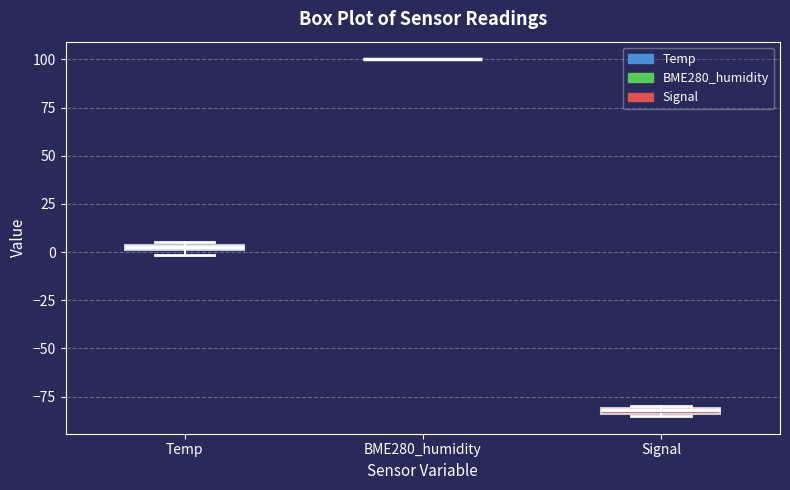

Where is the lower edge of the box for Temp on the y-axis? The values are not printed on the chart, so give them approximately, as read against the axis.

0